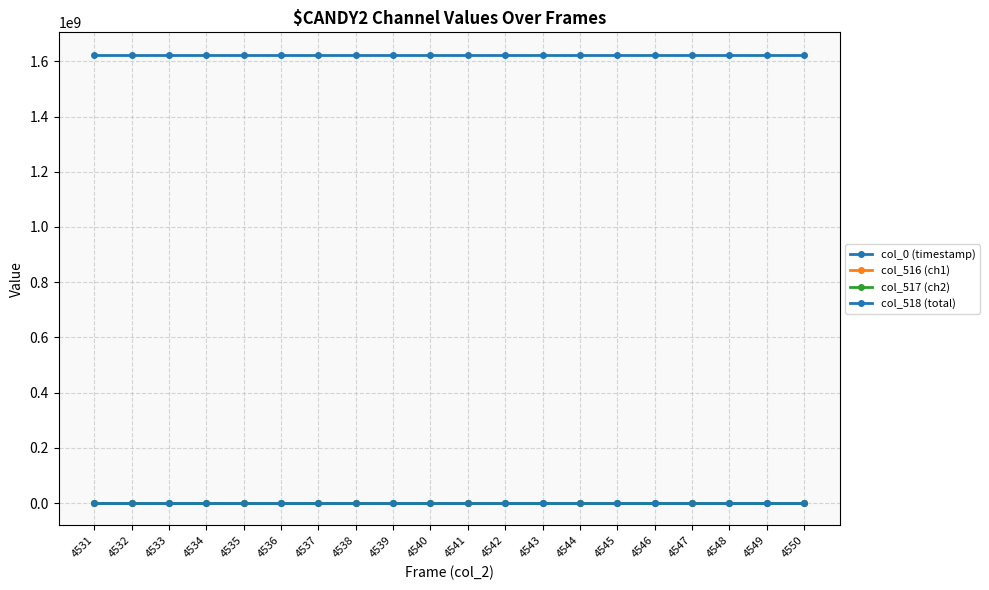

How many data points in col_516 (ch1) are less than 23080?

10